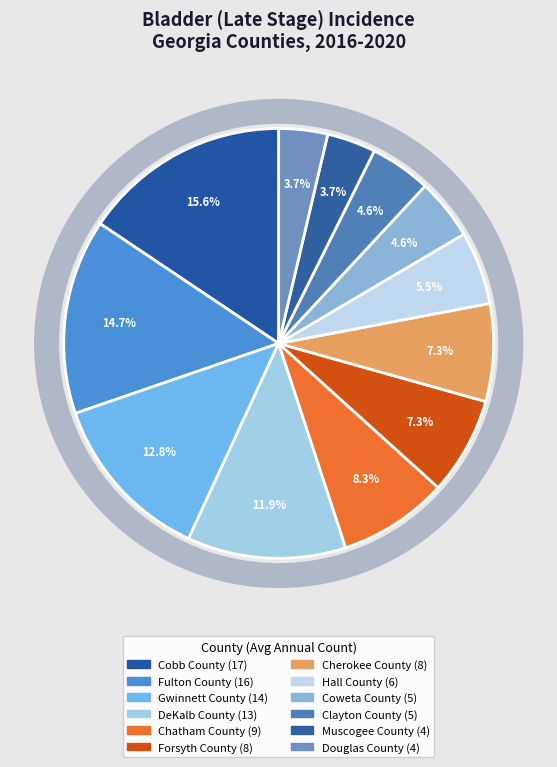

To the nearest percent, what is the difference between the Muscogee County and DeKalb County slice percentages?

8%